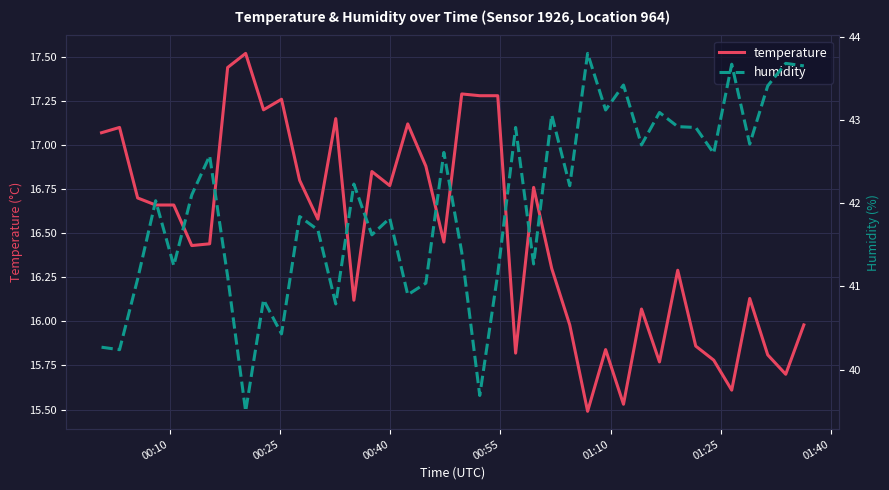

How many interior local valleys does the temperature series have?

12